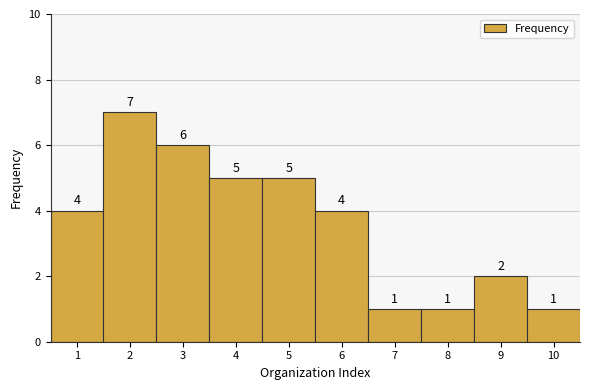

Reading left to right, list every bar in this chart as the range it spans on the x-axis followed by its height.

0.5 to 1.5: 4
1.5 to 2.5: 7
2.5 to 3.5: 6
3.5 to 4.5: 5
4.5 to 5.5: 5
5.5 to 6.5: 4
6.5 to 7.5: 1
7.5 to 8.5: 1
8.5 to 9.5: 2
9.5 to 10.5: 1